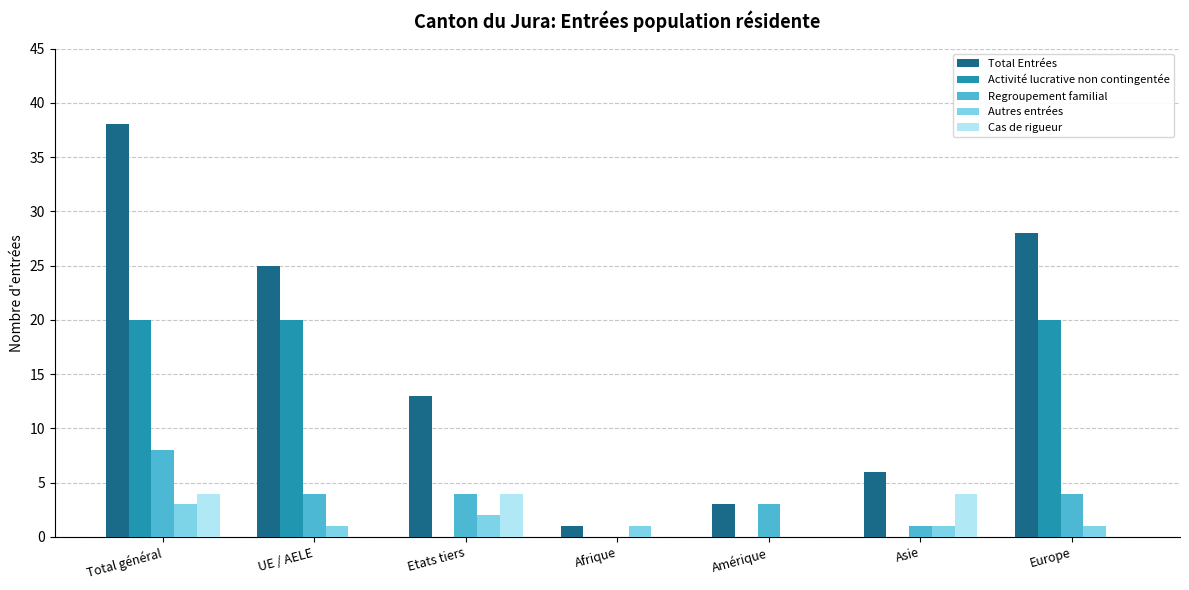

Which label corresponds to the largest value in the chart?

Total général